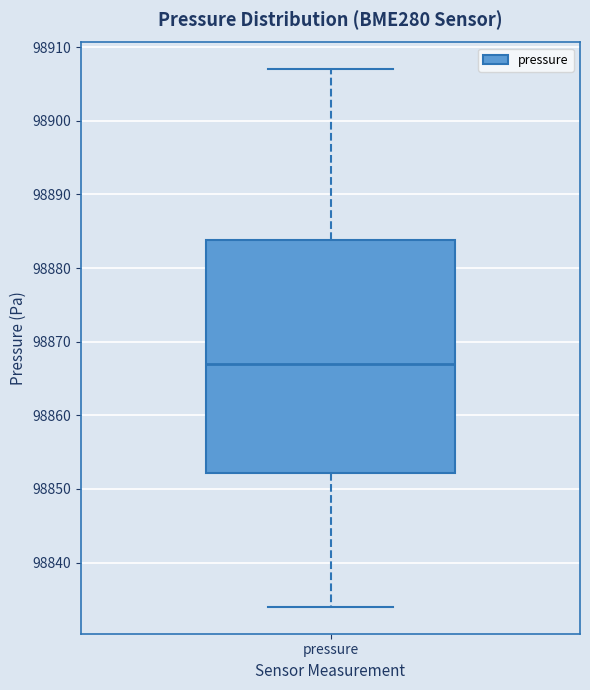

Where does the lower whisker of the box for pressure end on the y-axis? The values are not printed on the chart, so give them approximately, as read against the axis.

98834